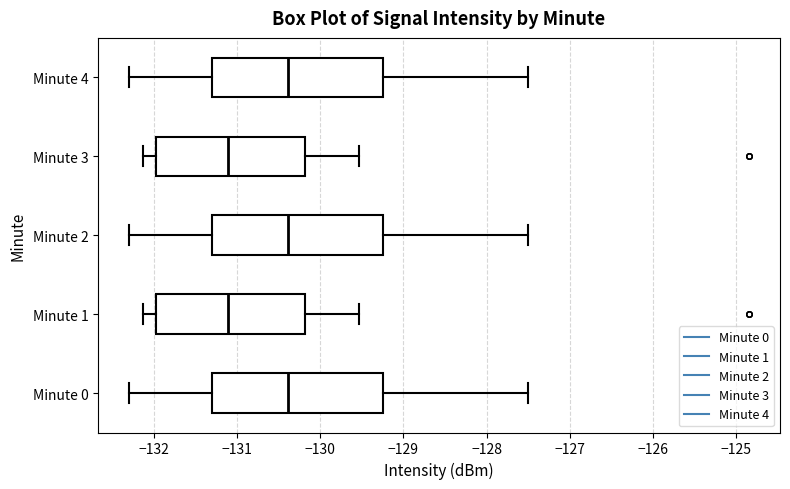

Where does the median line of the box for Minute 3 sit on the x-axis? The values are not printed on the chart, so give them approximately, as read against the axis.

-131.1